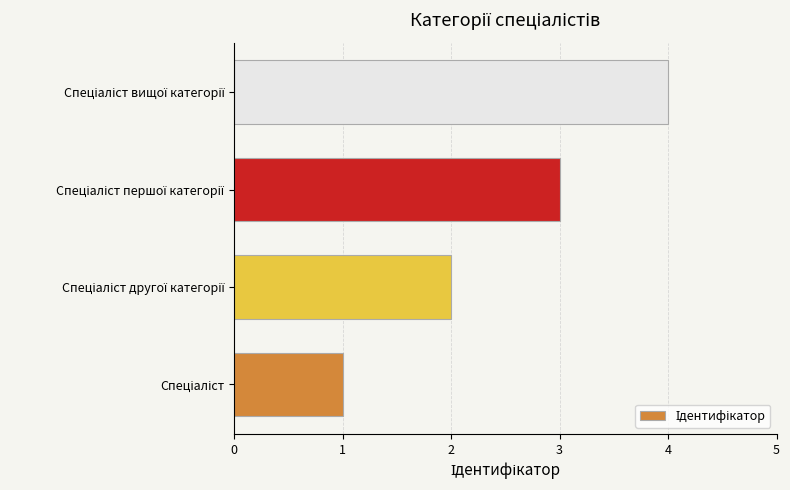

What is the difference between the maximum and minimum values?

3